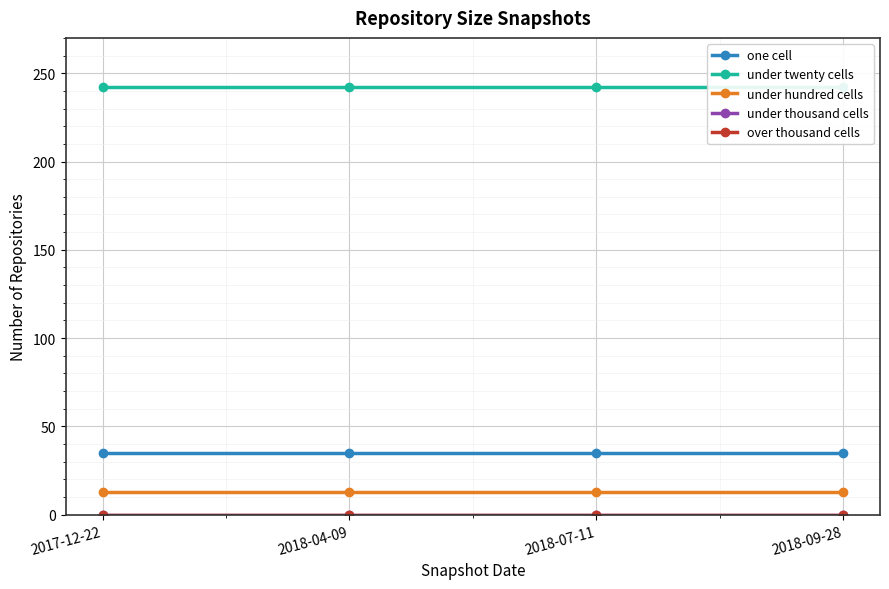

What is the minimum value for under twenty cells?

242